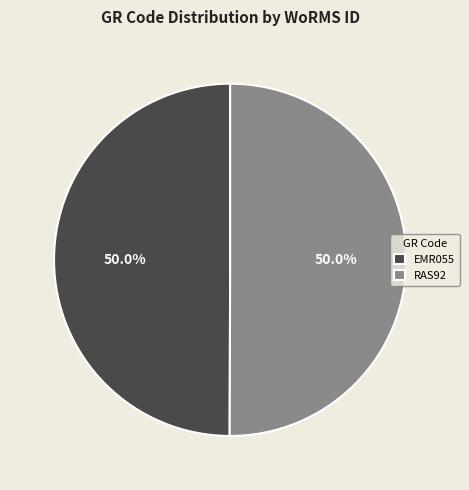

Combined, what portion of the pie is EMR055 and RAS92?

100.0%